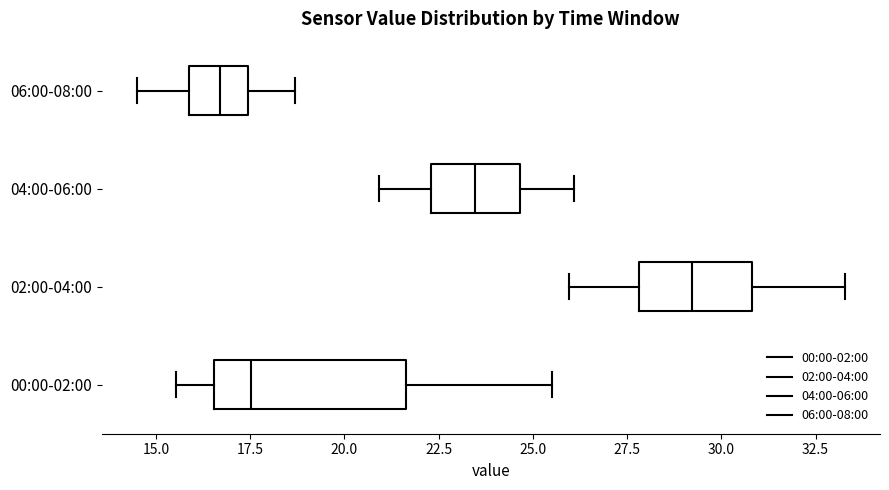

Reading bottom to top, transcribe this box plot: for each box, give where its median line is, the range the box spans, and where its two whiskers end, as read against the x-axis. The values are not printed on the chart, so give them approximately, as read against the axis.

00:00-02:00: median 17.5, box 16.5 to 21.5, whiskers 15.5 to 25.5
02:00-04:00: median 29.0, box 28.0 to 31.0, whiskers 26.0 to 33.5
04:00-06:00: median 23.5, box 22.5 to 24.5, whiskers 21.0 to 26.0
06:00-08:00: median 16.5, box 16.0 to 17.5, whiskers 14.5 to 18.5